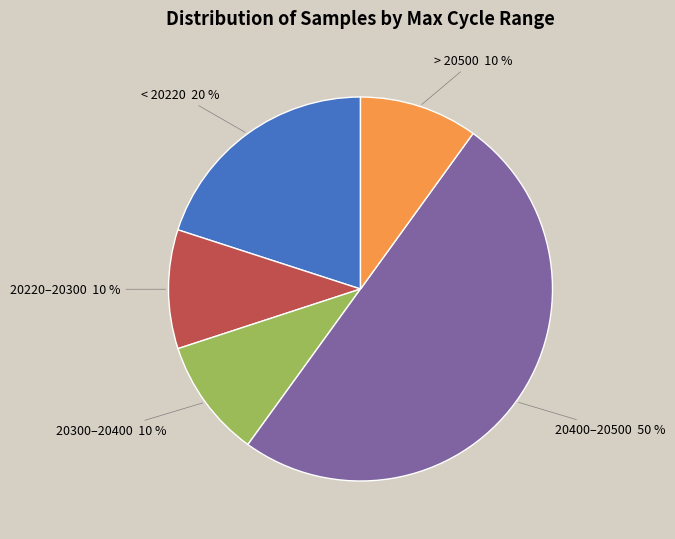

To the nearest percent, what is the difference between the largest and smallest slice percentages?

40%